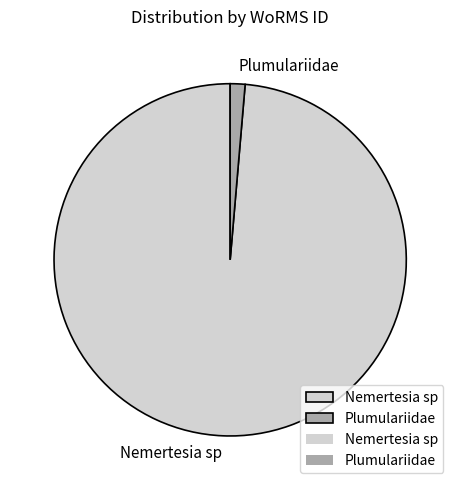

Which has a higher value, Nemertesia sp or Plumulariidae?

Nemertesia sp